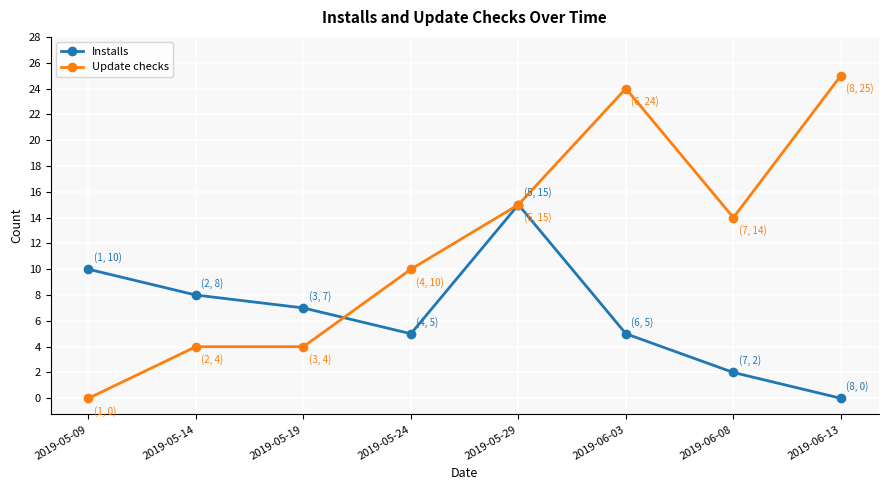

What position from the right is 2019-06-13?

1